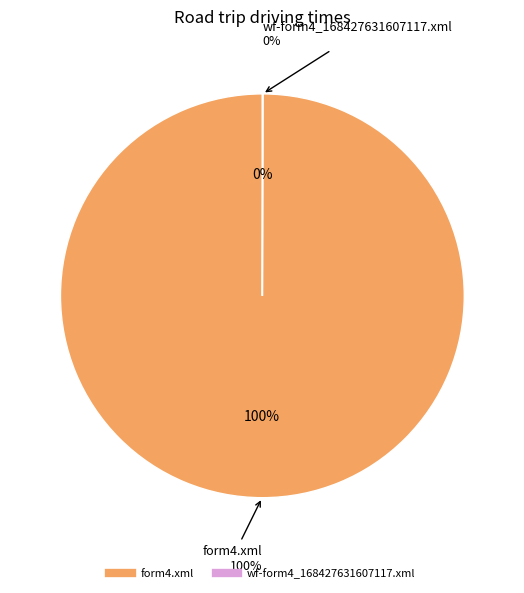

Rank the categories by value from highest to lowest.

form4.xml, wf-form4_168427631607117.xml